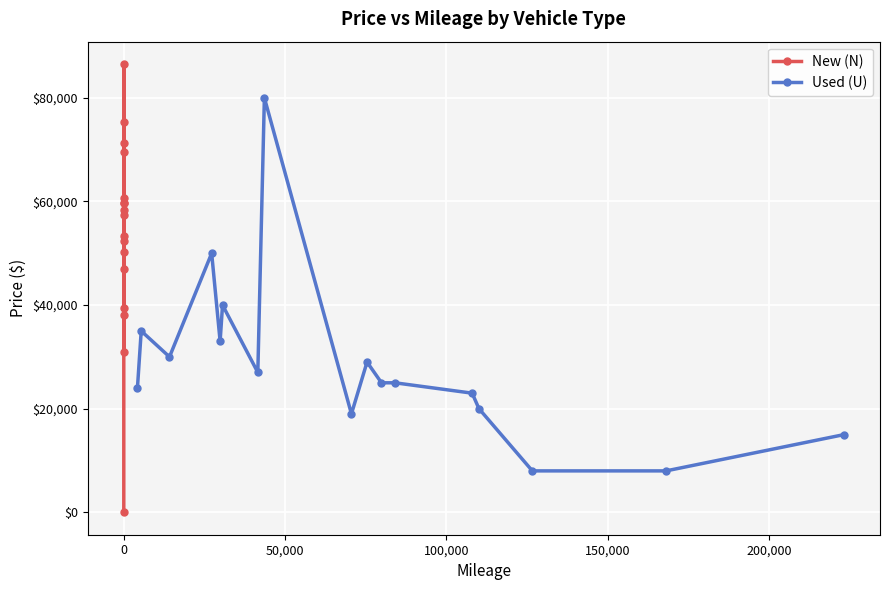

Reading right to left, transcribe all the data shown in this chart.

New (N): 69560	71240	57425	58410	30955	50260	53310	52290	38145	86505	60660	46965	75380	39510	59635	59770	0
Used (U): 14995	7995	7995	19995	22995	24995	24995	28995	18995	79995	26995	39995	32995	49995	29995	34995	23995